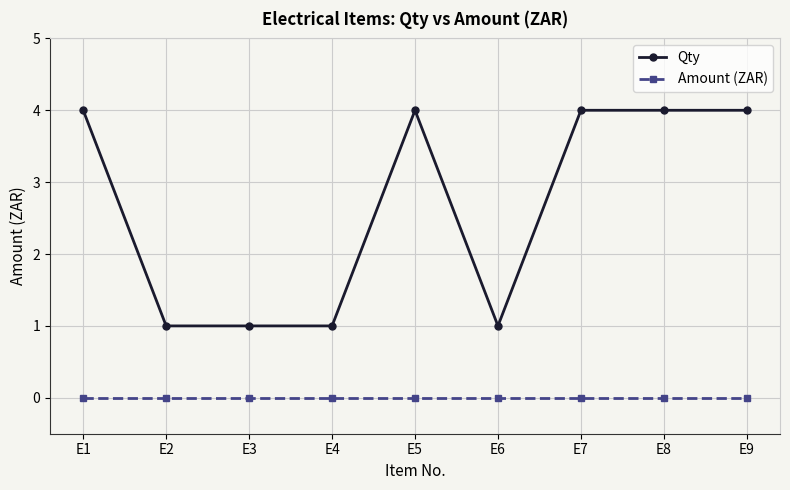

True or false: Qty and Amount (ZAR) intersect in this chart.

False